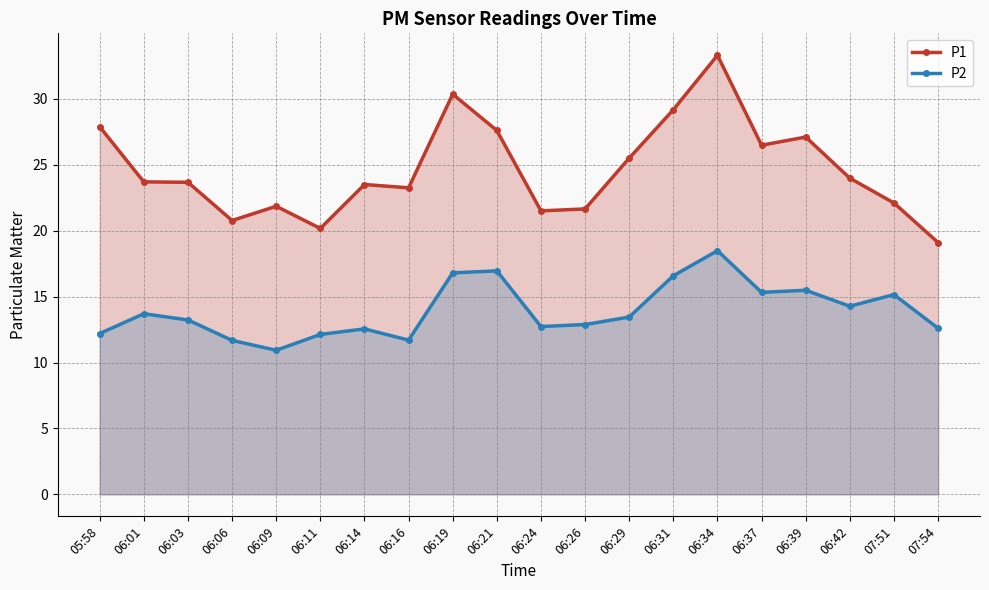

List the labels in order of P1 value, largest first.

06:34, 06:19, 06:31, 05:58, 06:21, 06:39, 06:37, 06:29, 06:42, 06:01, 06:03, 06:14, 06:16, 07:51, 06:09, 06:26, 06:24, 06:06, 06:11, 07:54